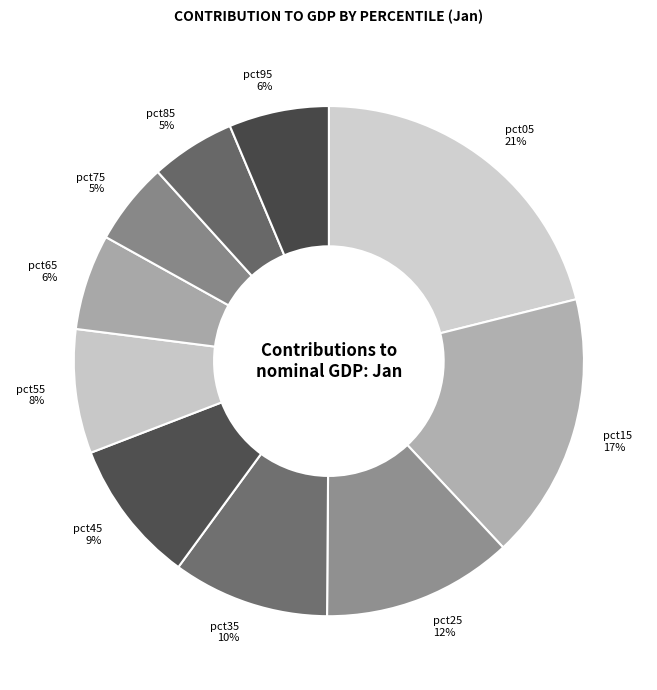

Is it true that pct05 is 21% of the pie?

True